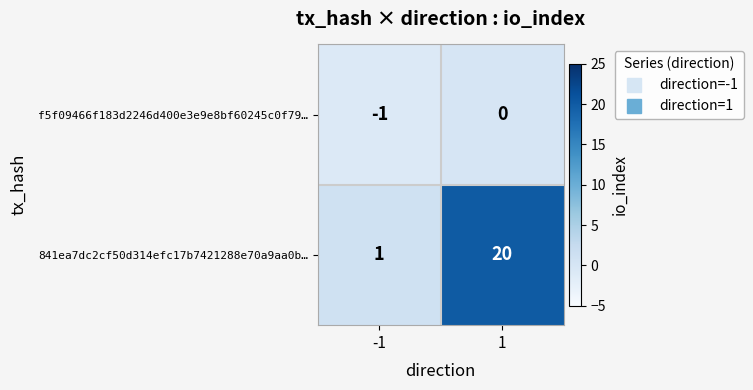

What is the spread (max minus min) of values at -1?

2